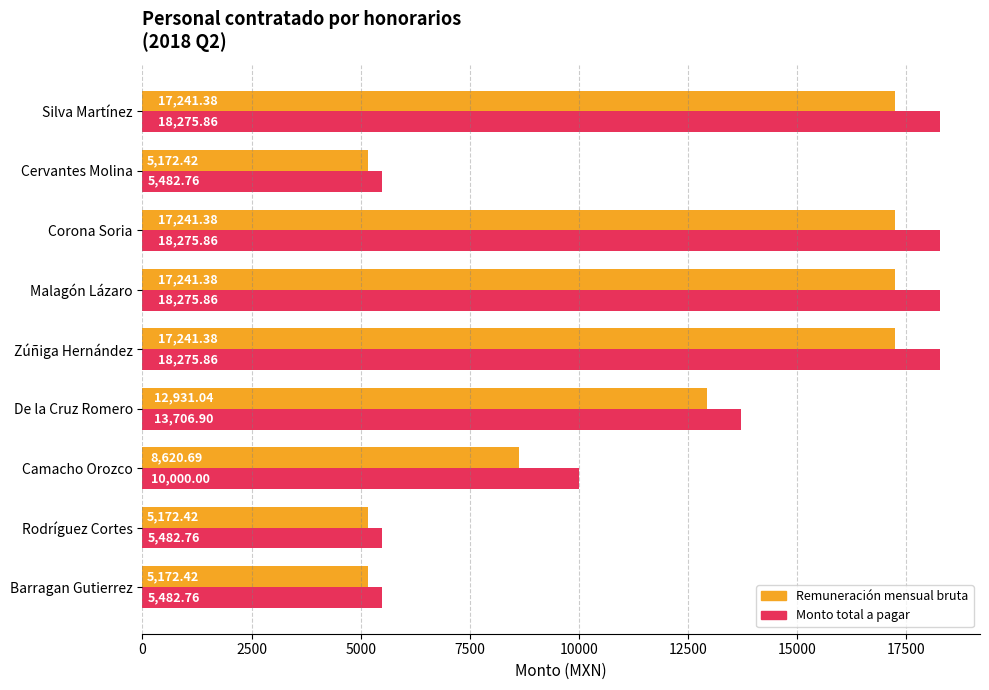

What is the difference between the maximum and second lowest values in the Remuneración mensual bruta series?

12069.0